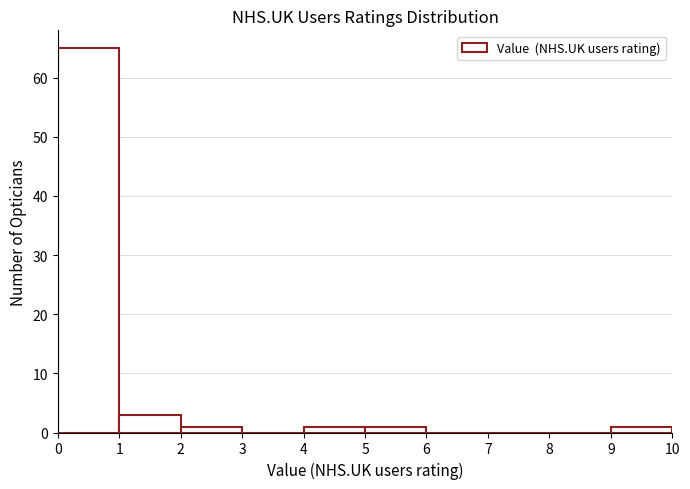

How tall is the bar that spans 0 to 1 on the x-axis? The values are not printed on the chart, so give them approximately, as read against the axis.

65